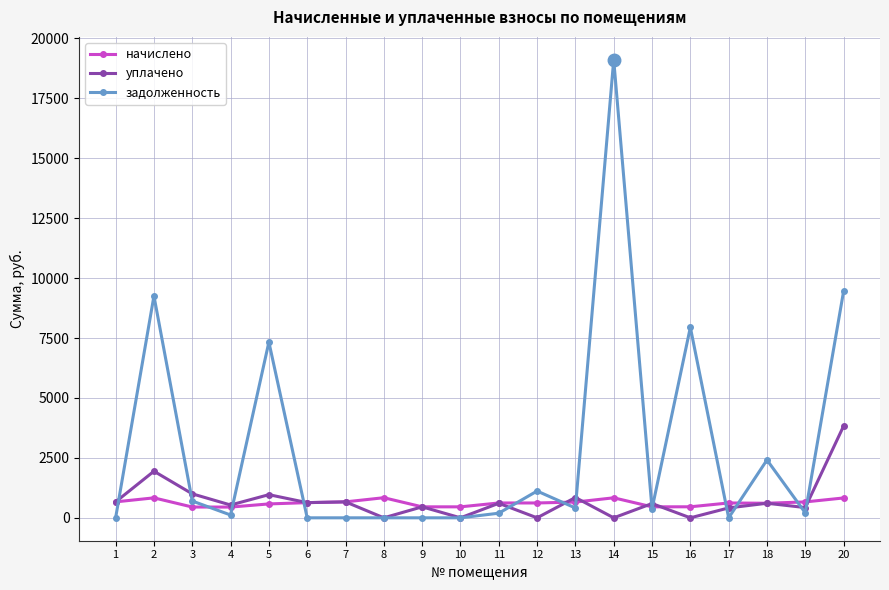

What is the total value across all series at 16?

8404.9